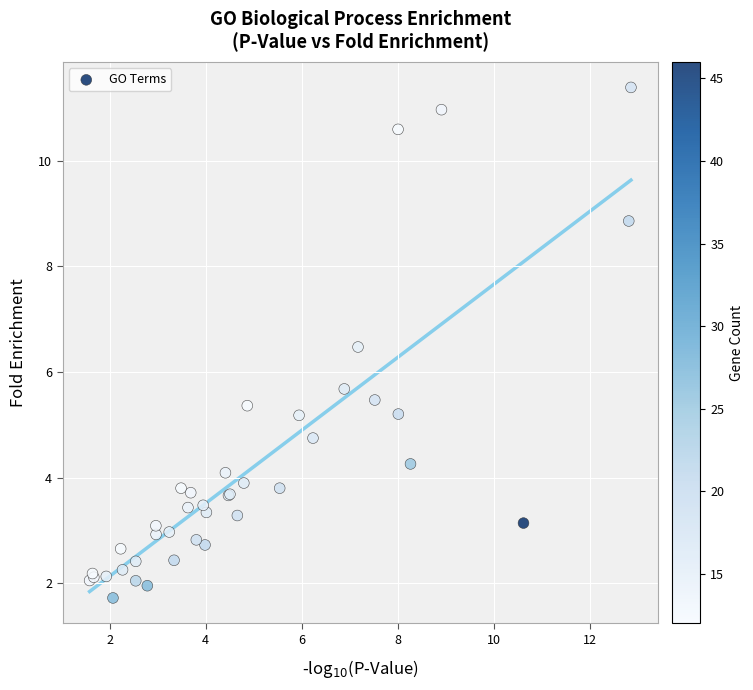

What Y value in the scatter plot is closest to 6?

5.7